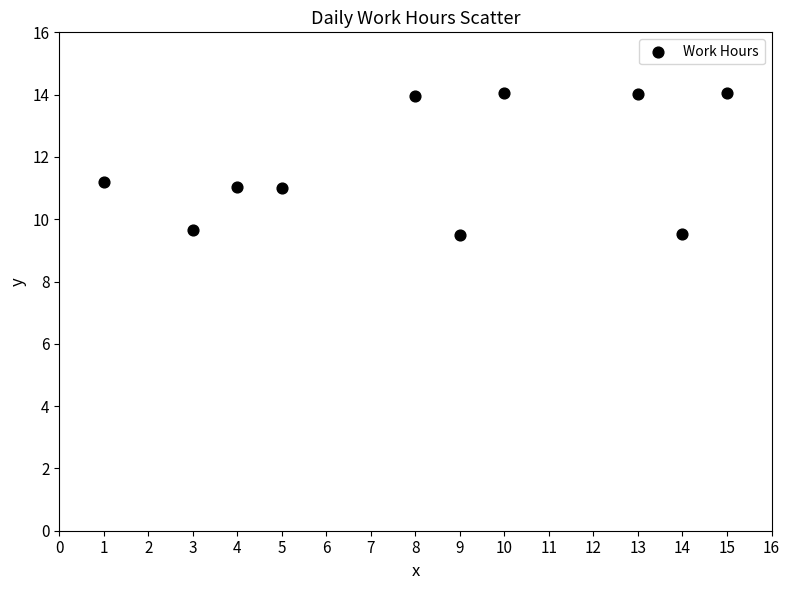

What is the average Y value?

11.8